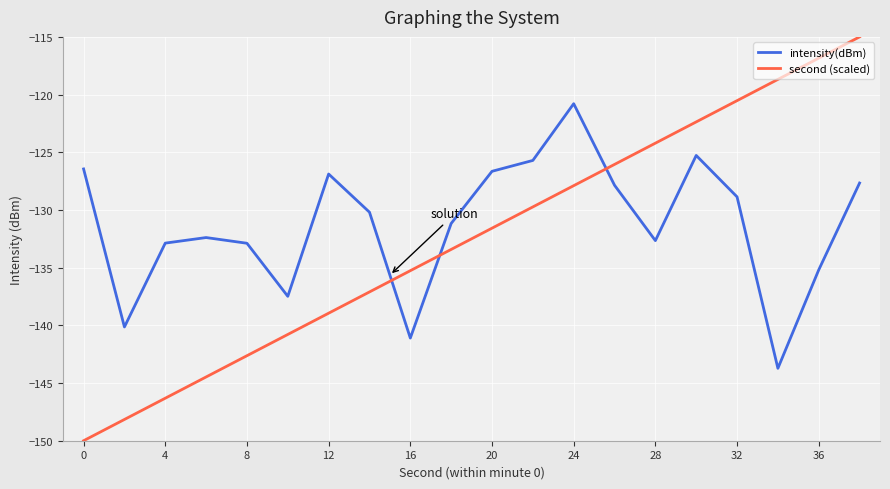

Rank the series by their maximum value, from highest to lowest.

second (scaled), intensity(dBm)